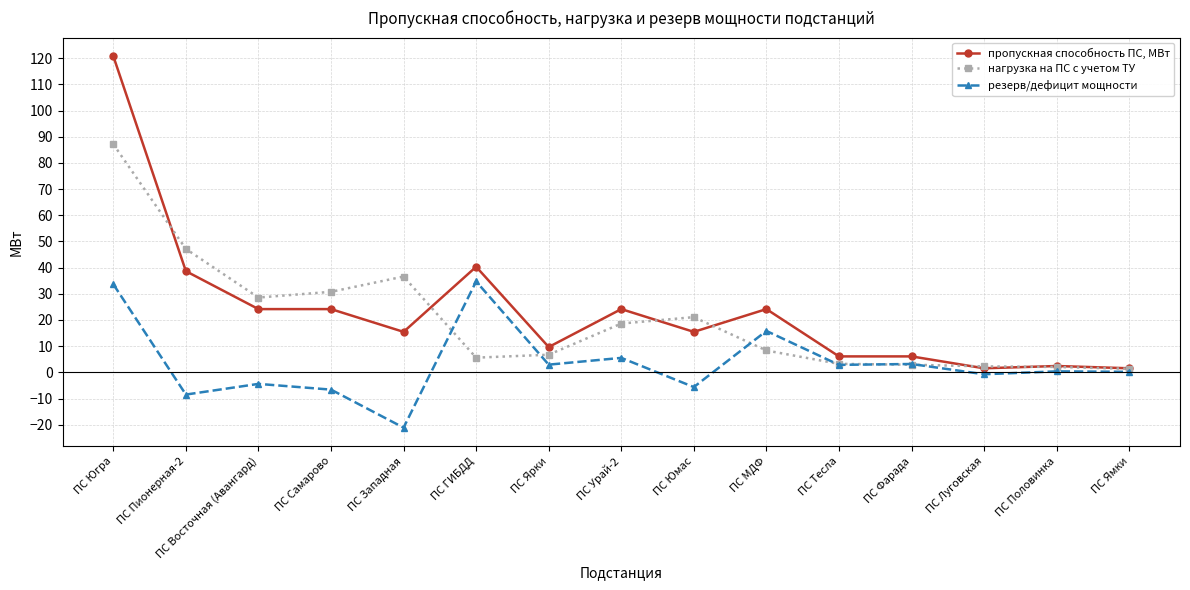

Rank the series by their maximum value, from highest to lowest.

пропускная способность ПС, МВт, нагрузка на ПС с учетом ТУ, резерв/дефицит мощности